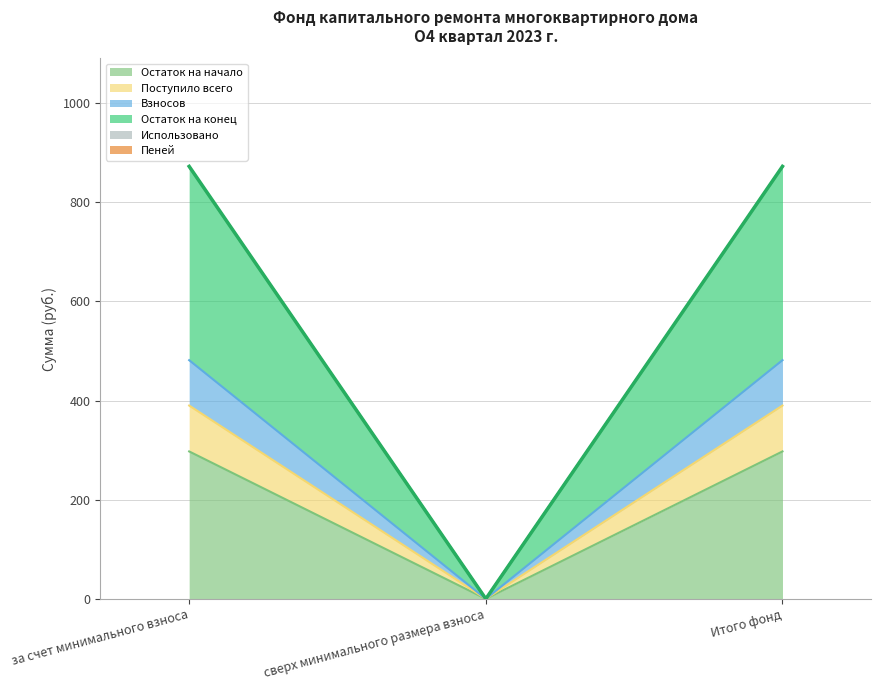

What is the label of the 2nd point from the left?

сверх минимального размера взноса